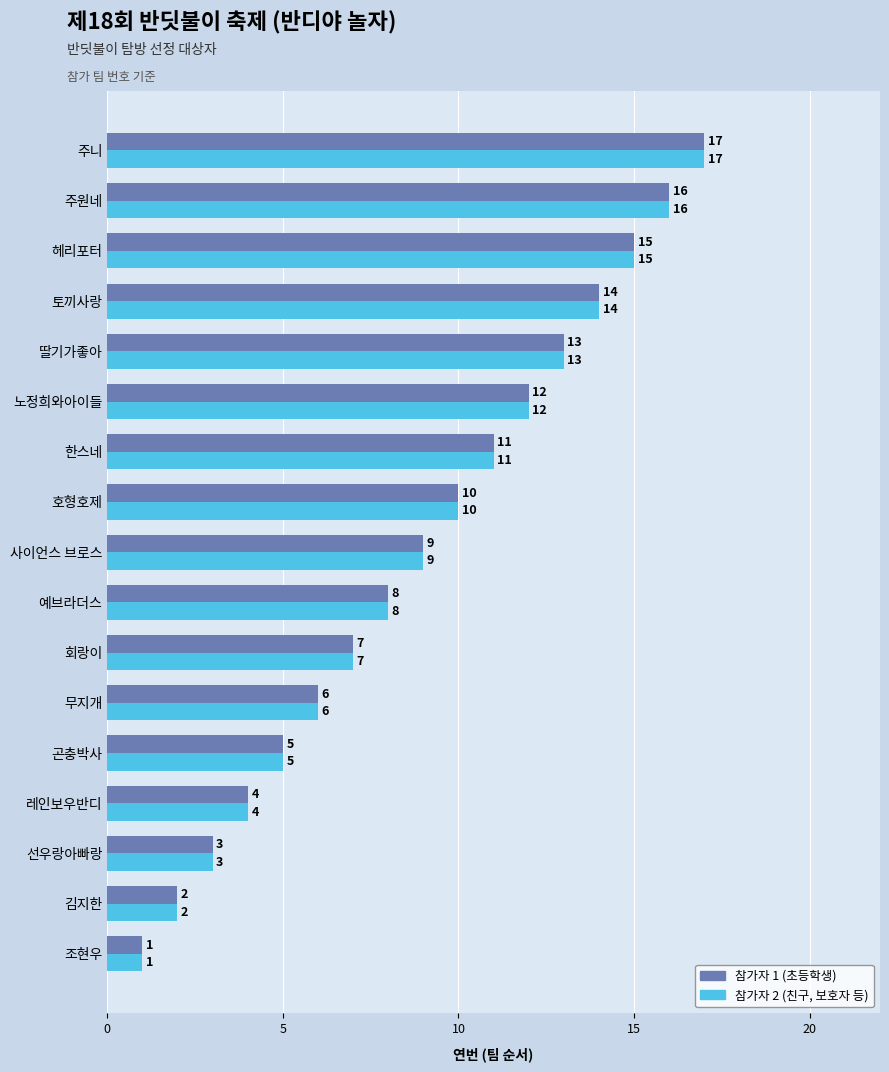

At which label is 참가자 2 (친구, 보호자 등) closest to 9?

사이언스 브로스